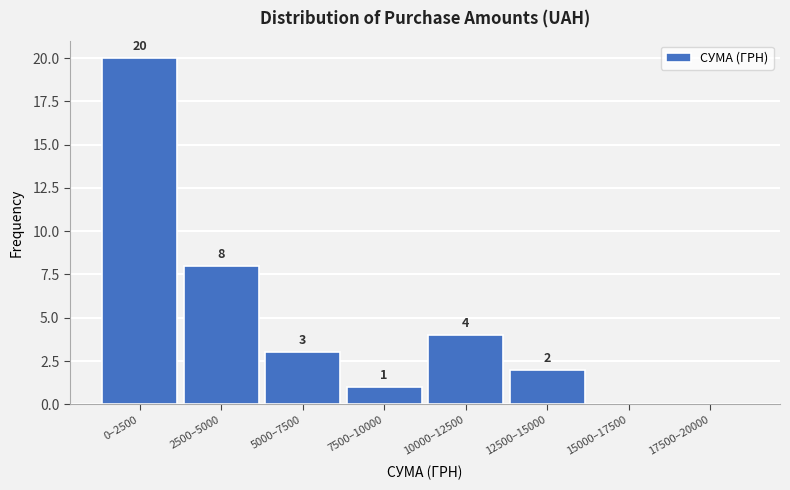

Reading left to right, extract all data points from this chart.

0–2500=20	2500–5000=8	5000–7500=3	7500–10000=1	10000–12500=4	12500–15000=2	15000–17500=0	17500–20000=0